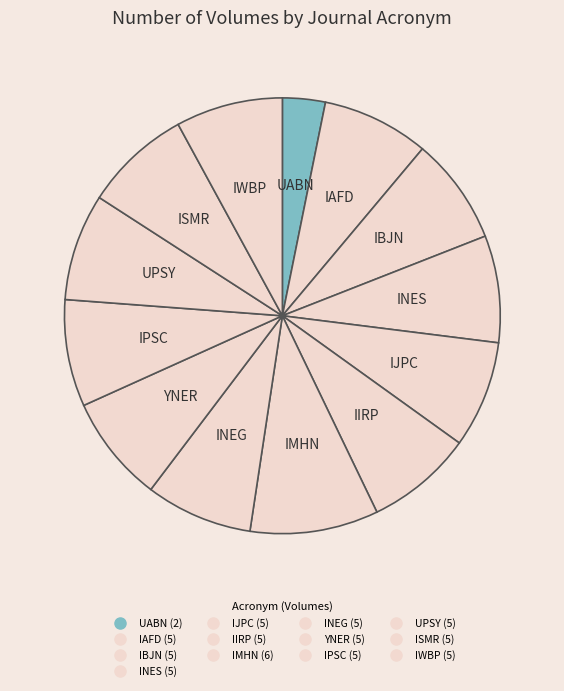

How many slices are in this pie chart?

13